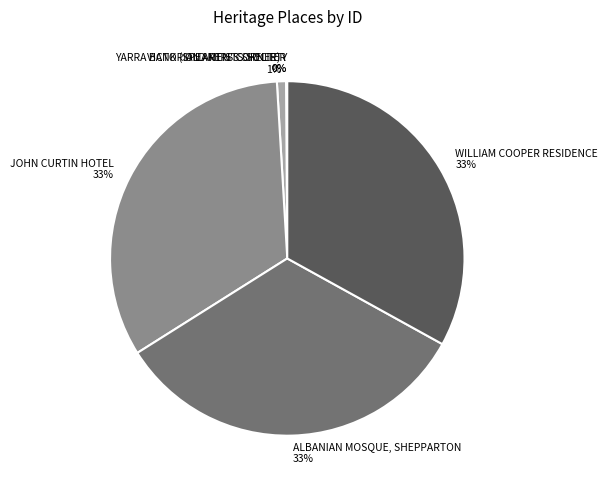

Is it true that ALBANIAN MOSQUE, SHEPPARTON is 46% of the pie?

False